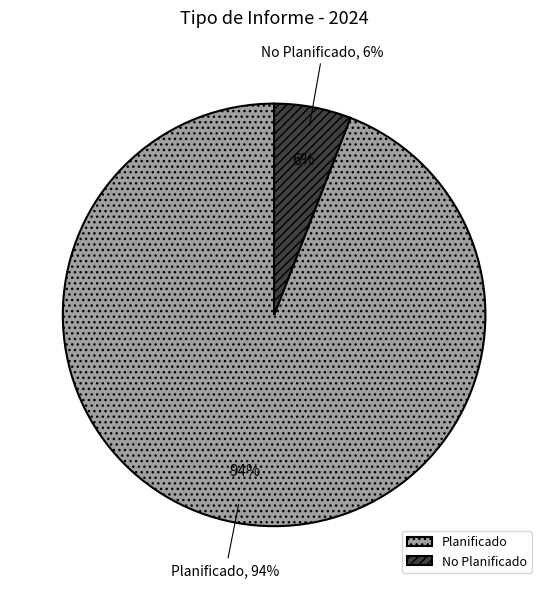

Is Planificado the majority of the pie?

Yes